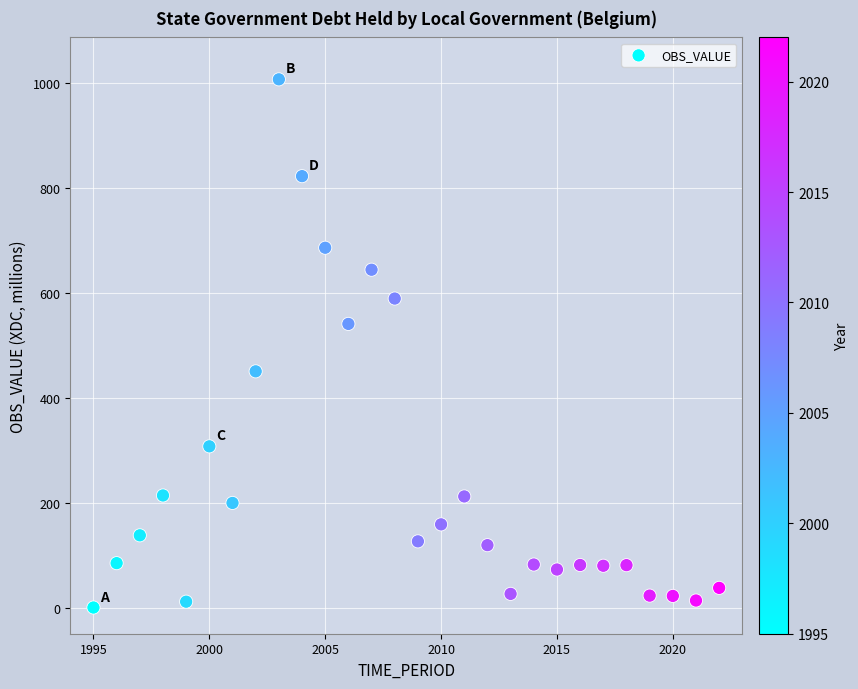

What Y value in the scatter plot is closest to 503?

541.1